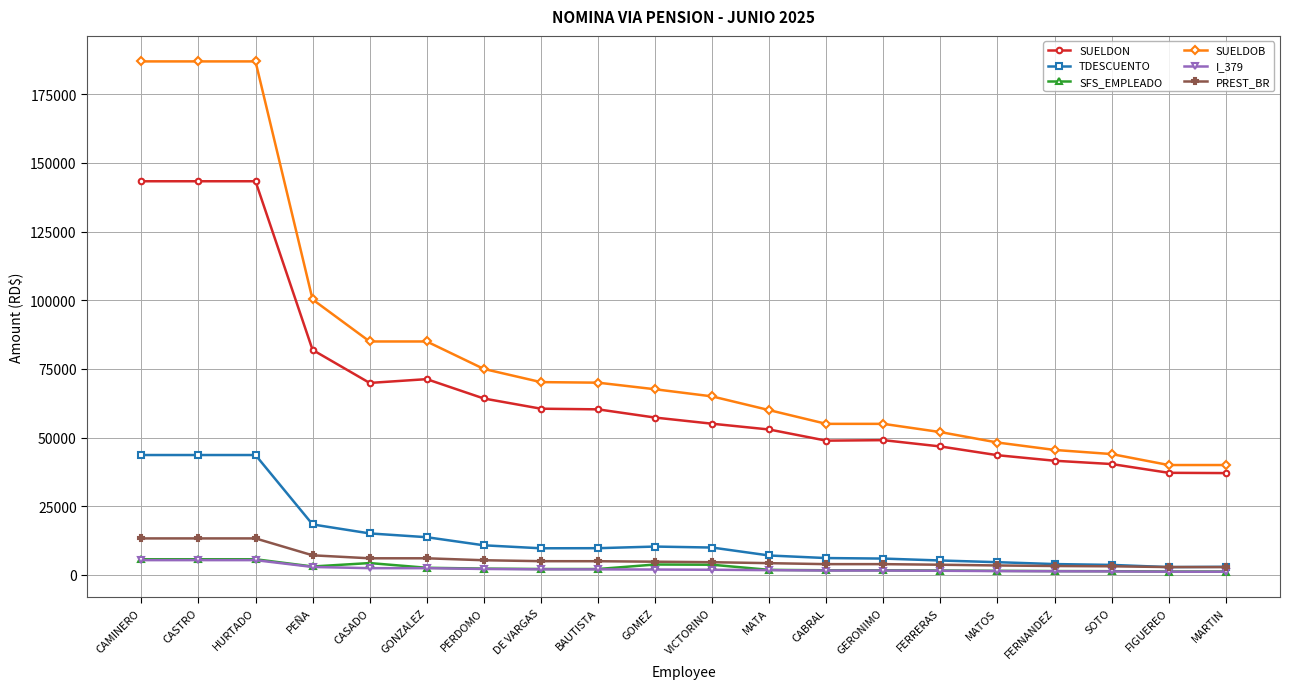

What is the value of the SFS_EMPLEADO point at the 12th from the left?

1824.0